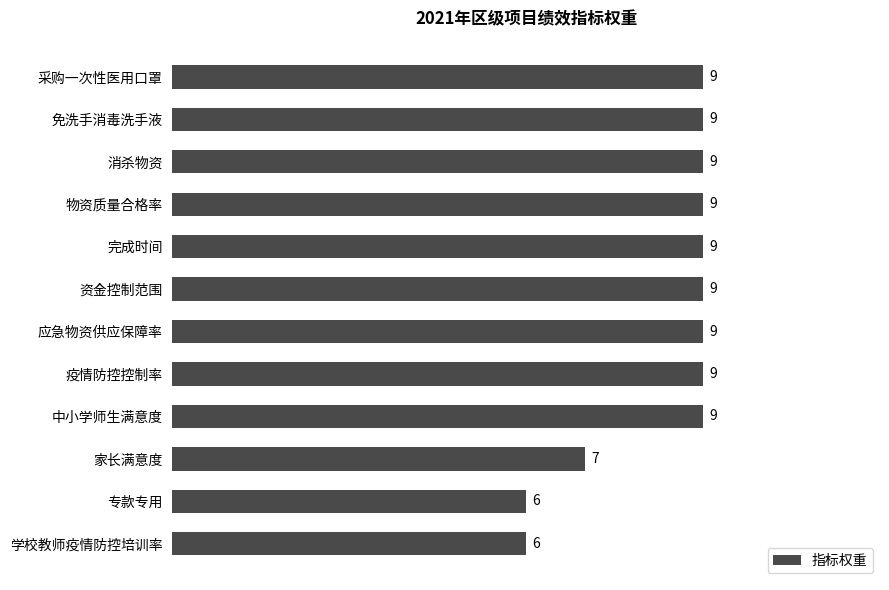

Reading top to bottom, list all the values displayed in this chart.

9	9	9	9	9	9	9	9	9	7	6	6